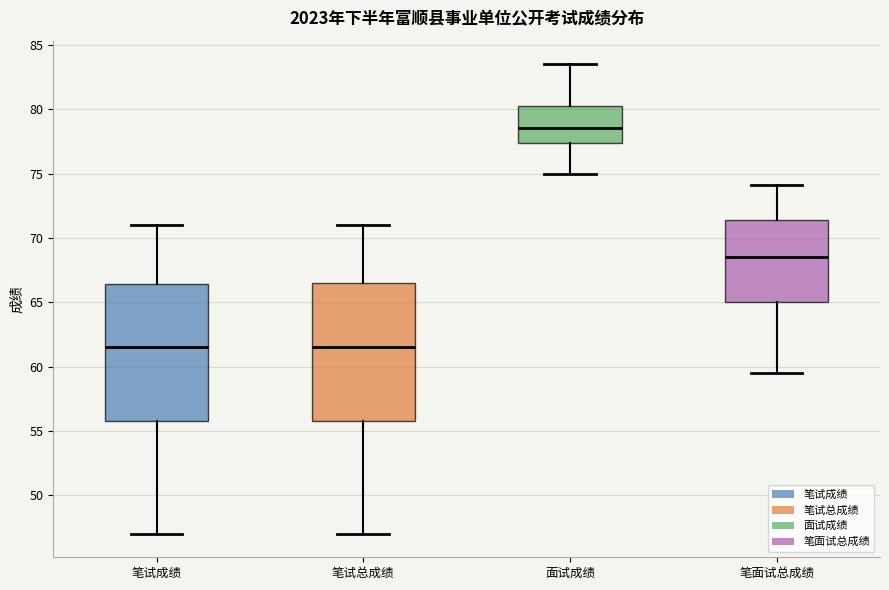

Reading left to right, read every box against the y-axis: the position of its median line, the range the box covers, and the ends of its whiskers. The values are not printed on the chart, so give them approximately, as read against the axis.

笔试成绩: median 61.5, box 56.0 to 66.5, whiskers 47.0 to 71.0
笔试总成绩: median 61.5, box 56.0 to 66.5, whiskers 47.0 to 71.0
面试成绩: median 78.5, box 77.5 to 80.5, whiskers 75.0 to 83.5
笔面试总成绩: median 68.5, box 65.0 to 71.5, whiskers 59.5 to 74.0